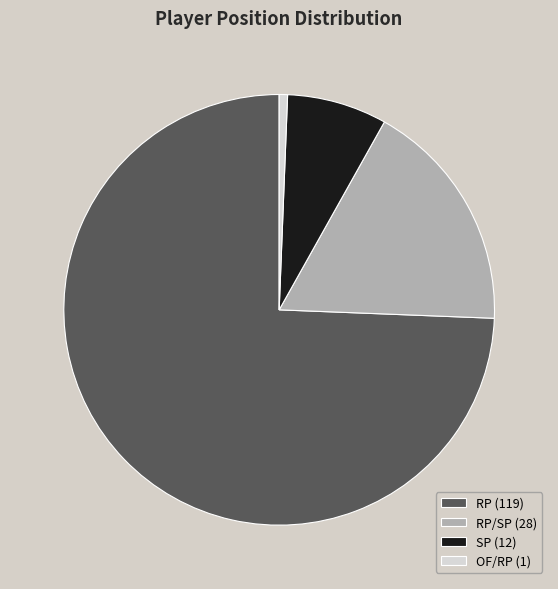

True or false: RP/SP (28) accounts for 24% of the total.

False